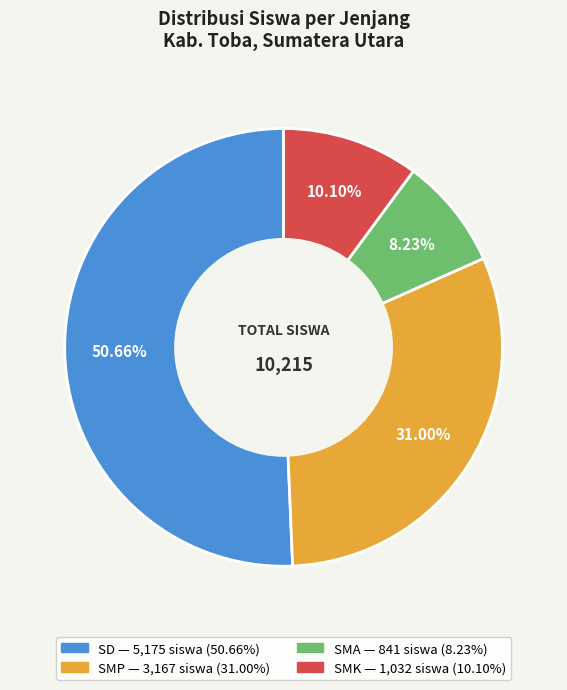

Count the number of slices in the pie.

4